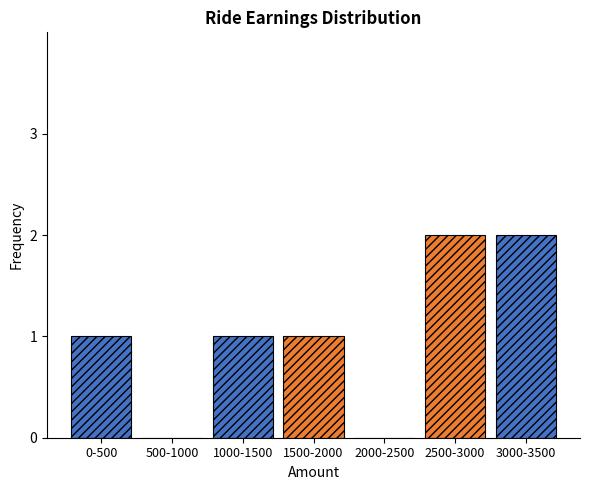

Reading left to right, extract all data points from this chart.

0-500=1	500-1000=0	1000-1500=1	1500-2000=1	2000-2500=0	2500-3000=2	3000-3500=2